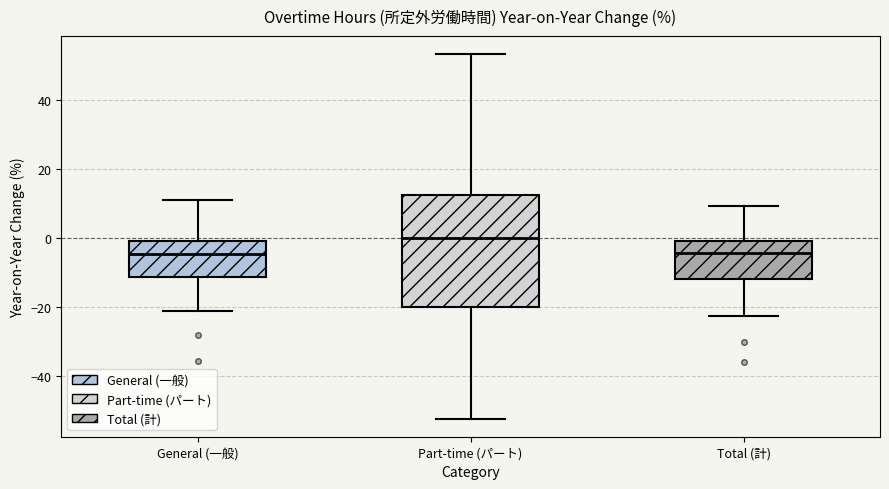

Which box is the tallest, from its lower edge to its upper edge?

Part-time (パート)